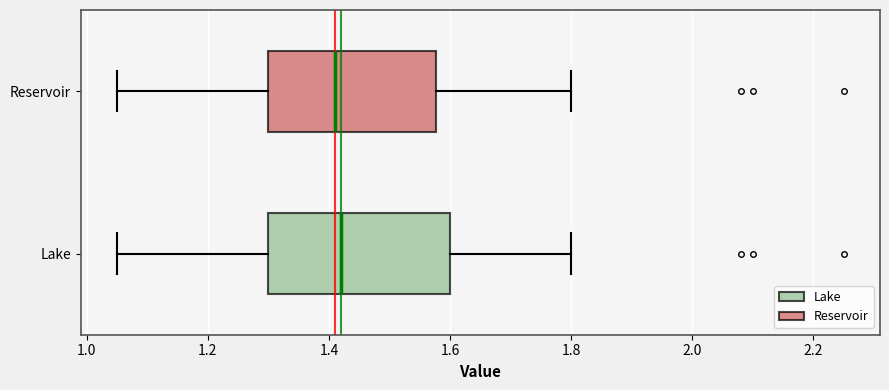

Reading bottom to top, read every box against the x-axis: the position of its median line, the range the box covers, and the ends of its whiskers. The values are not printed on the chart, so give them approximately, as read against the axis.

Lake: median 1.42, box 1.30 to 1.60, whiskers 1.06 to 1.80
Reservoir: median 1.42, box 1.30 to 1.58, whiskers 1.06 to 1.80